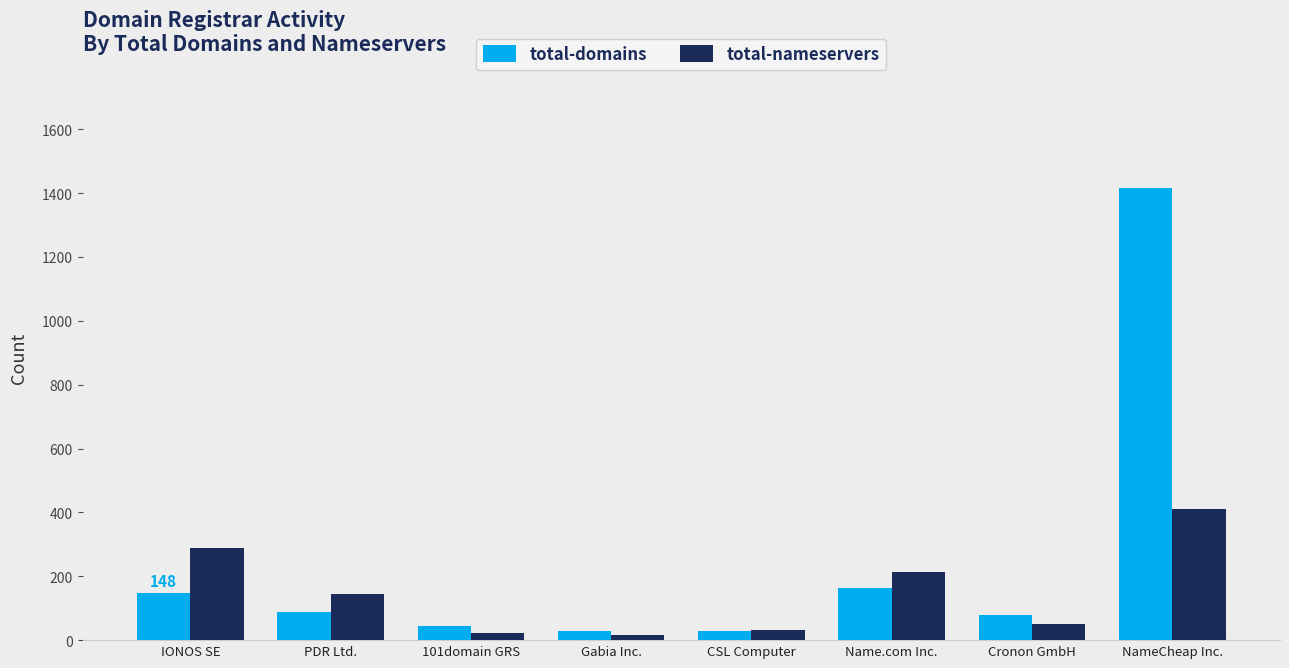

What is the difference between the maximum and minimum values in the total-domains series?

1387